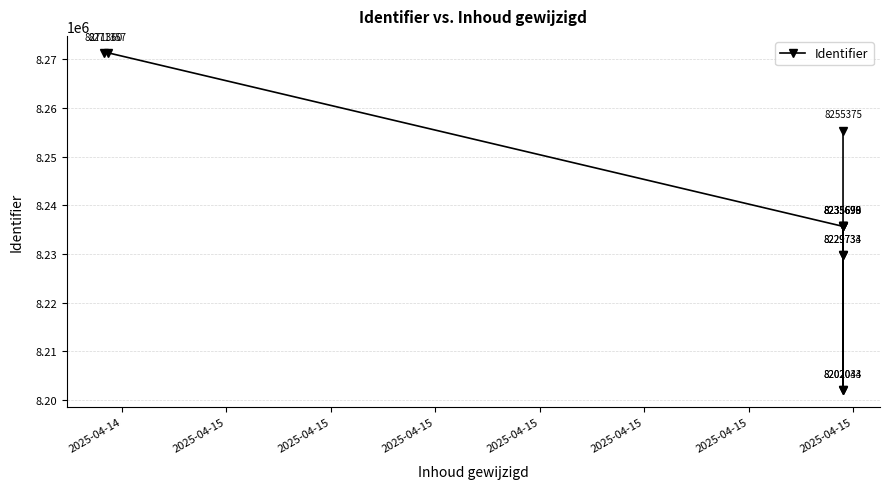

At which category does the data reach its first local peak?

2025-04-15